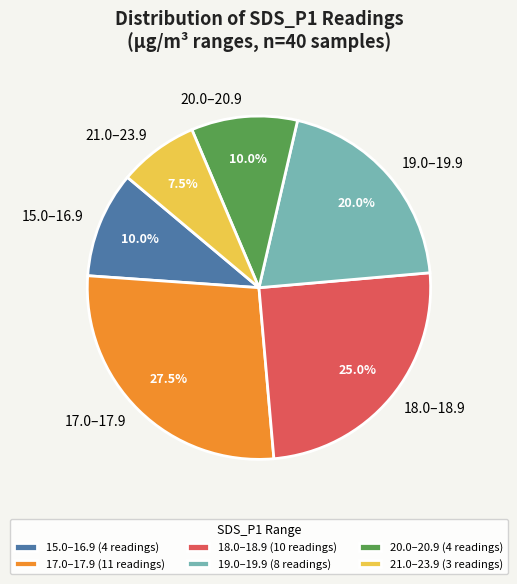

How many segments does this pie chart have?

6